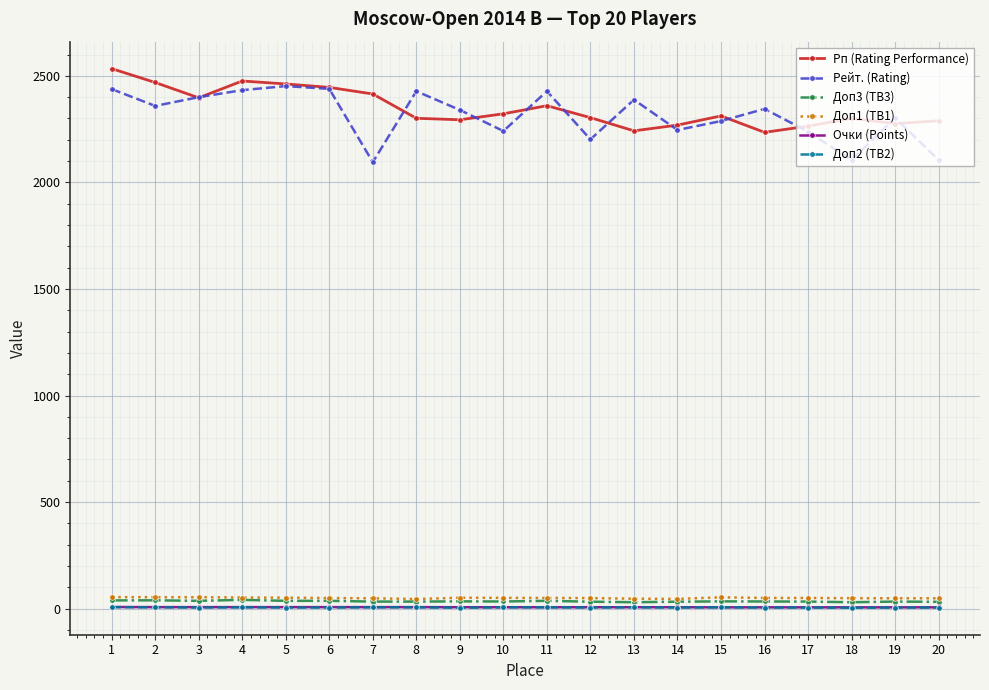

Is this an area chart (filled region under the line)?

No